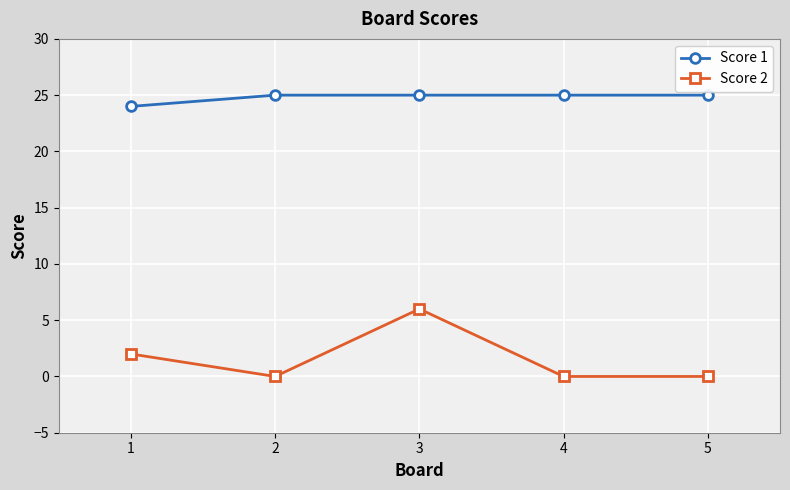

Is the value of Score 2 at 1 greater than the value of Score 1 at 3?

No